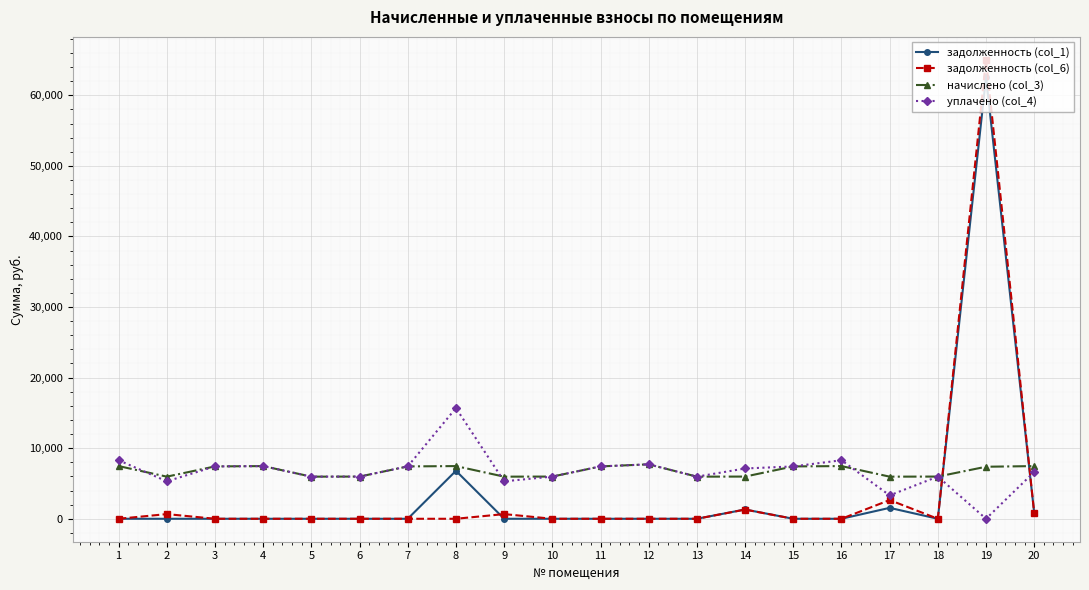

Is the value of начислено (col_3) at 3 greater than the value of задолженность (col_1) at 18?

Yes